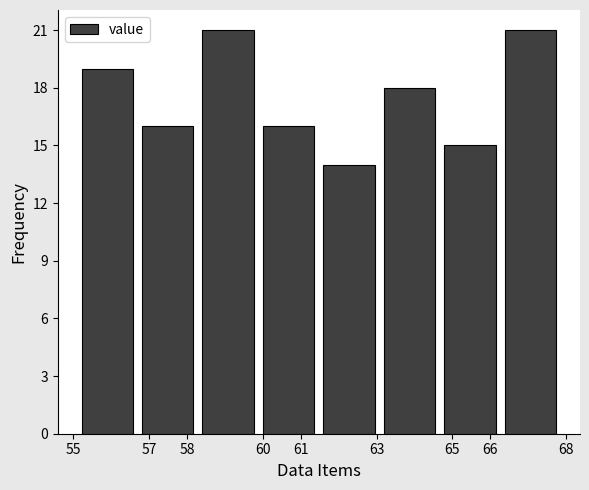

Reading left to right, list every bar in this chart as the range it spans on the x-axis followed by its height. Neither the bar edges nor the heights are printed on the chart, so give them approximately, as read against the axes.

55.1 to 56.7: 19
56.7 to 58.3: 16
58.3 to 59.9: 21
59.9 to 61.5: 16
61.5 to 63.1: 14
63.1 to 64.7: 18
64.7 to 66.3: 15
66.3 to 67.9: 21